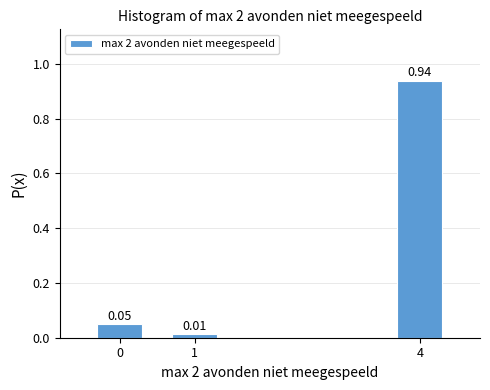

What is the change in value from 0 to 4?

+0.9